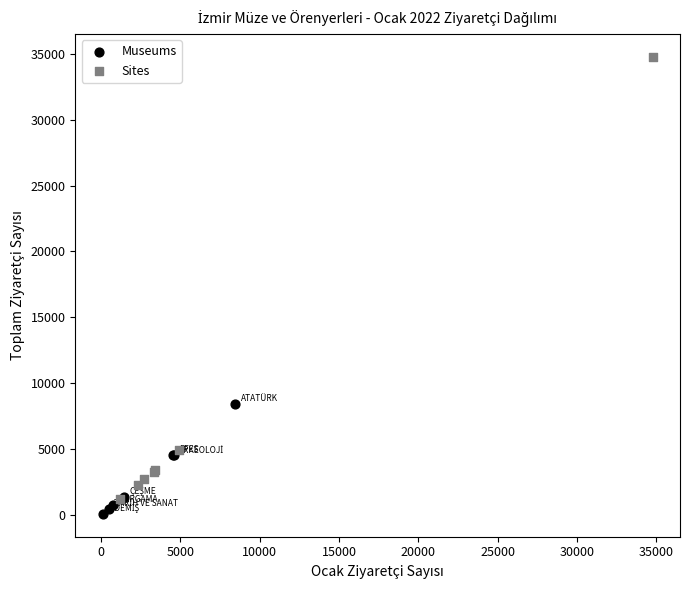

What are all the series names shown in the legend?

Museums, Sites